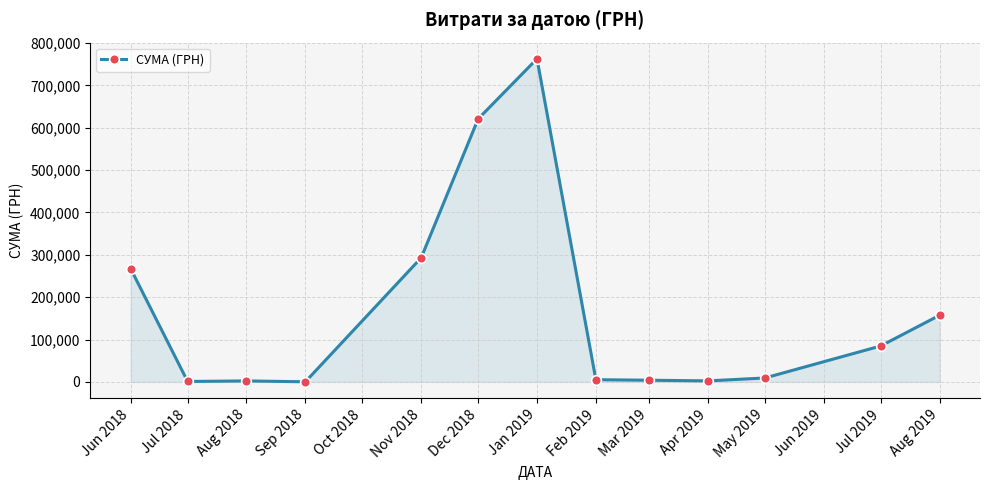

What is the sum of all values?

2210613.9